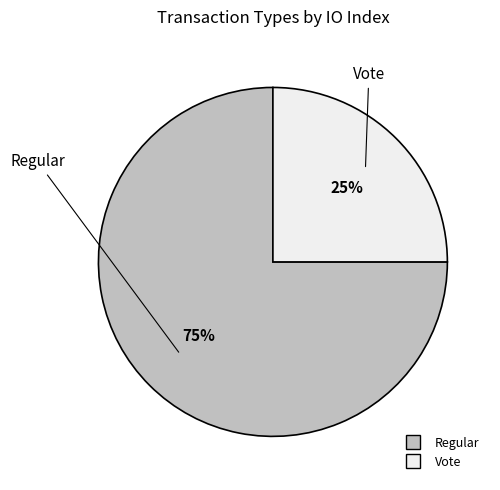

To the nearest percent, what is the difference between the largest and smallest slice percentages?

50%